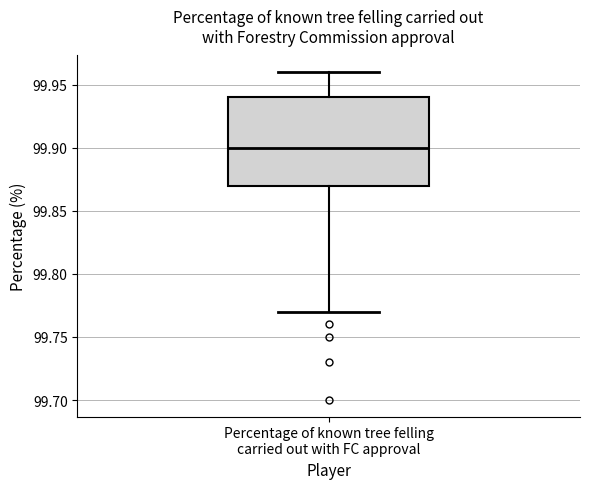

Read this box plot against the y-axis: the position of the median line, the range covered by the box, and the ends of both whiskers. The values are not printed on the chart, so give them approximately, as read against the axis.

median 99.90, box 99.87 to 99.94, whiskers 99.77 to 99.96